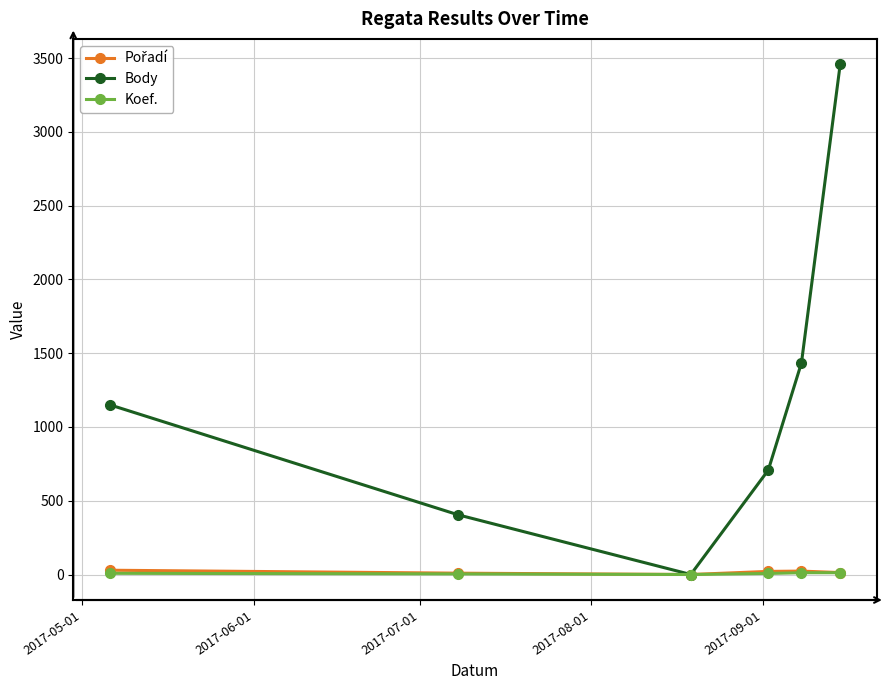

Which series has the largest range (max minus min)?

Body